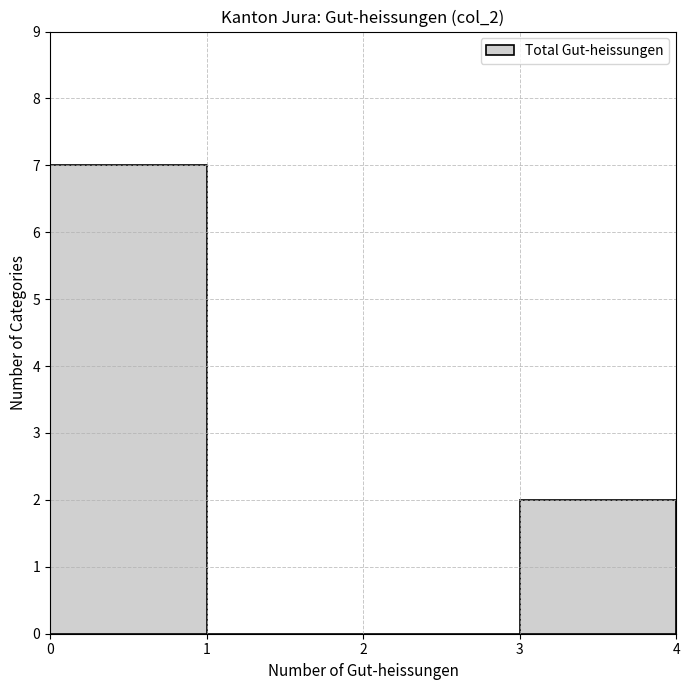

Reading left to right, transcribe this chart: for each bar, give the range it covers on the x-axis and its height. The values are not printed on the chart, so give them approximately, as read against the axis.

0 to 1: 7
1 to 2: 0
2 to 3: 0
3 to 4: 2